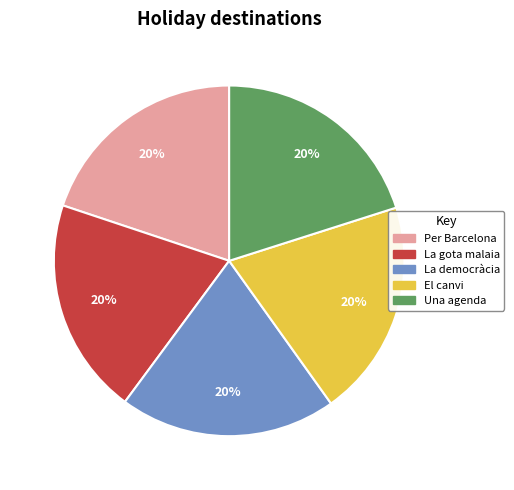

Does any single category account for the majority?

No